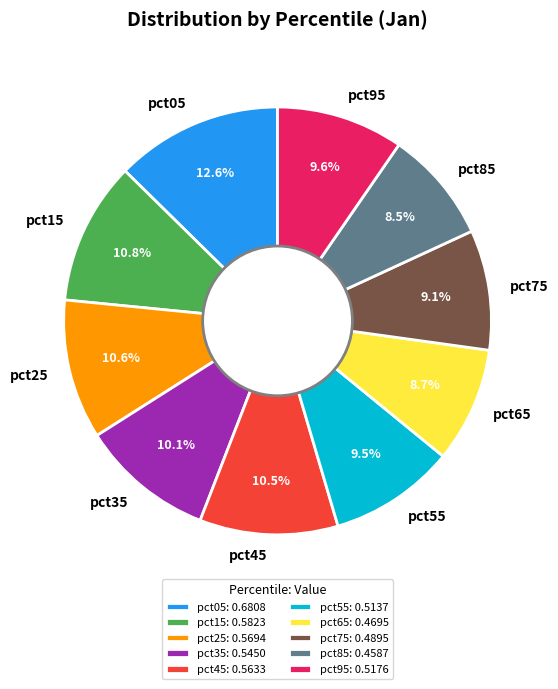

To the nearest percent, what is the combined percentage of pct35 and pct75?

19%